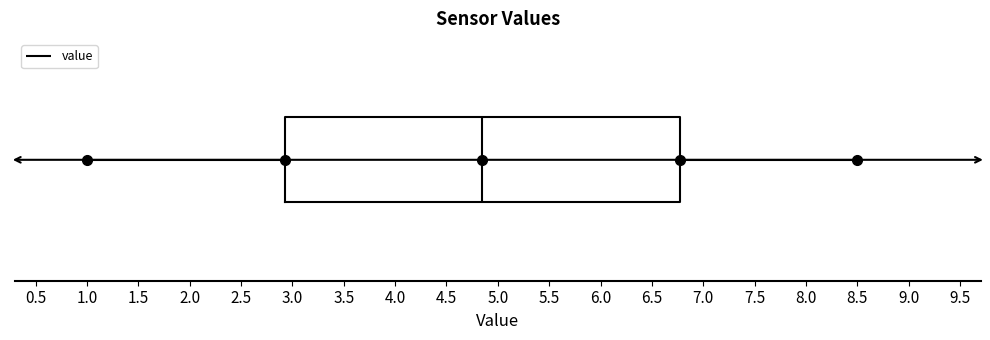

Where does the median line of the box sit on the x-axis? The values are not printed on the chart, so give them approximately, as read against the axis.

4.85